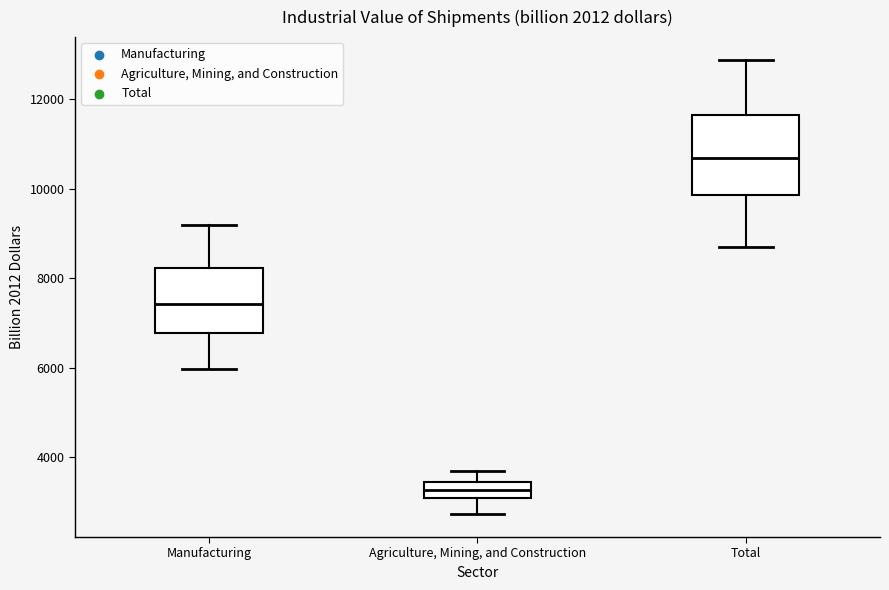

Which box has the highest median line?

Total